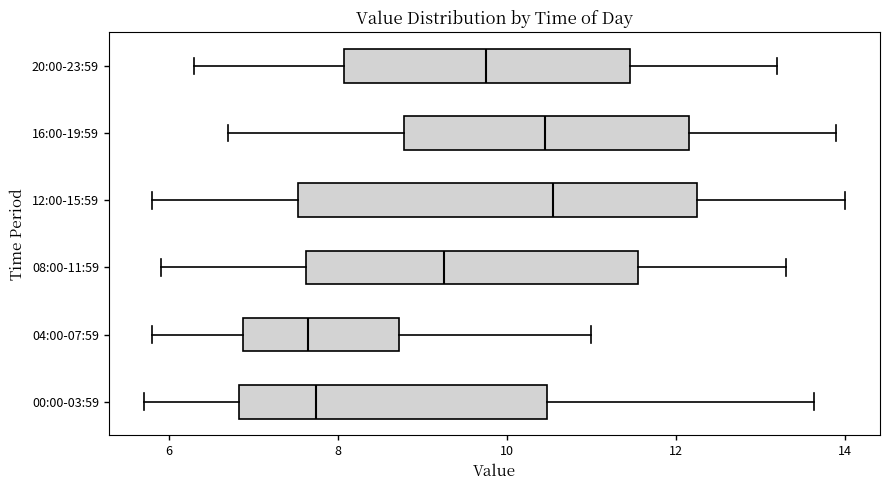

Reading bottom to top, transcribe this box plot: for each box, give where its median line is, the range the box spans, and where its two whiskers end, as read against the x-axis. The values are not printed on the chart, so give them approximately, as read against the axis.

00:00-03:59: median 7.8, box 6.8 to 10.4, whiskers 5.8 to 13.6
04:00-07:59: median 7.6, box 6.8 to 8.8, whiskers 5.8 to 11.0
08:00-11:59: median 9.2, box 7.6 to 11.6, whiskers 6.0 to 13.4
12:00-15:59: median 10.6, box 7.6 to 12.2, whiskers 5.8 to 14.0
16:00-19:59: median 10.4, box 8.8 to 12.2, whiskers 6.8 to 14.0
20:00-23:59: median 9.8, box 8.0 to 11.4, whiskers 6.4 to 13.2